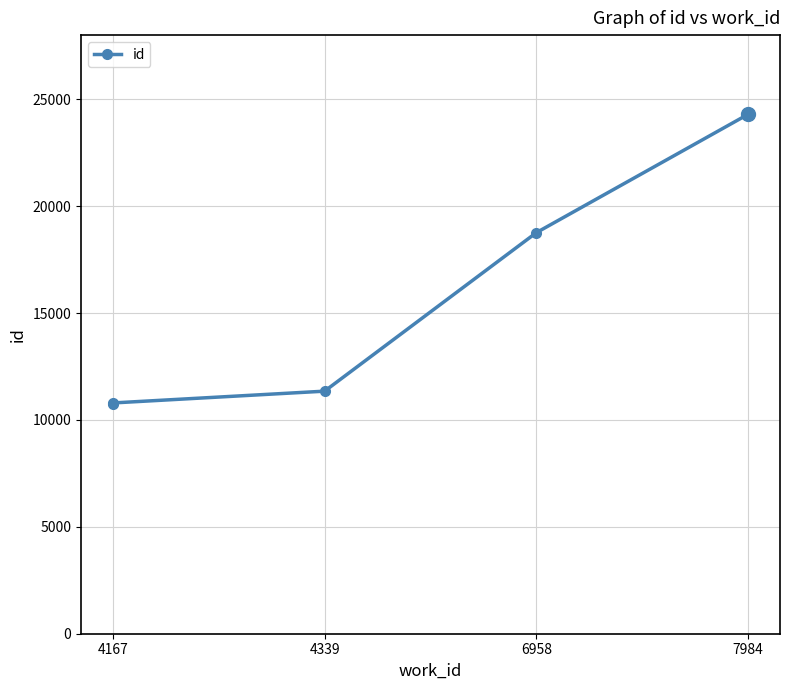

How many lines are shown in the chart?

1